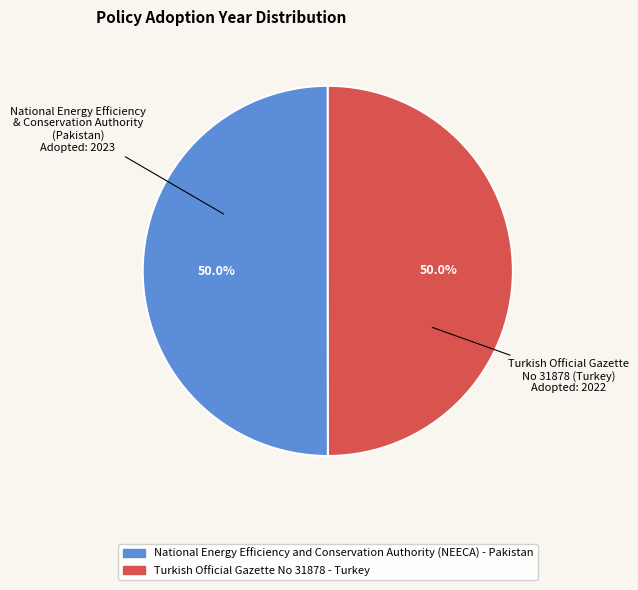

To the nearest percent, what is the combined percentage of Turkish Official Gazette No 31878 - Turkey and National Energy Efficiency and Conservation Authority (NEECA) - Pakistan?

100%